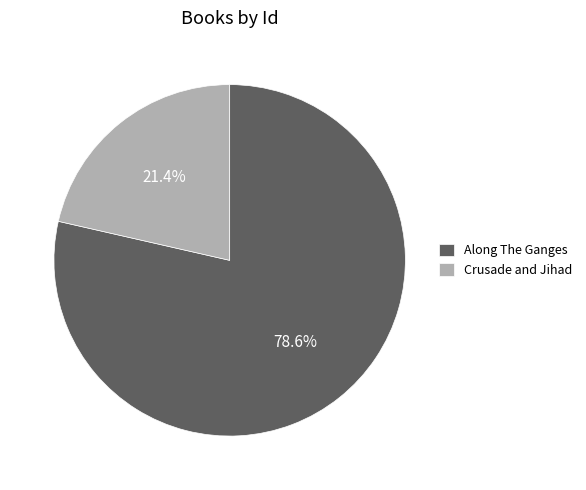

Which slice represents more than half of the pie?

Along The Ganges